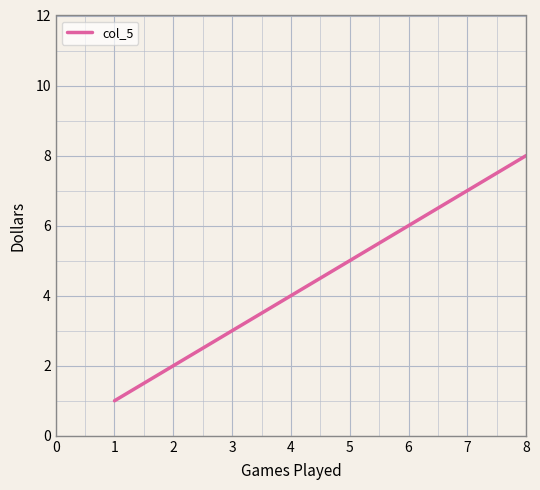

Rank the categories by value from highest to lowest.

8, 7, 6, 5, 4, 3, 2, 1